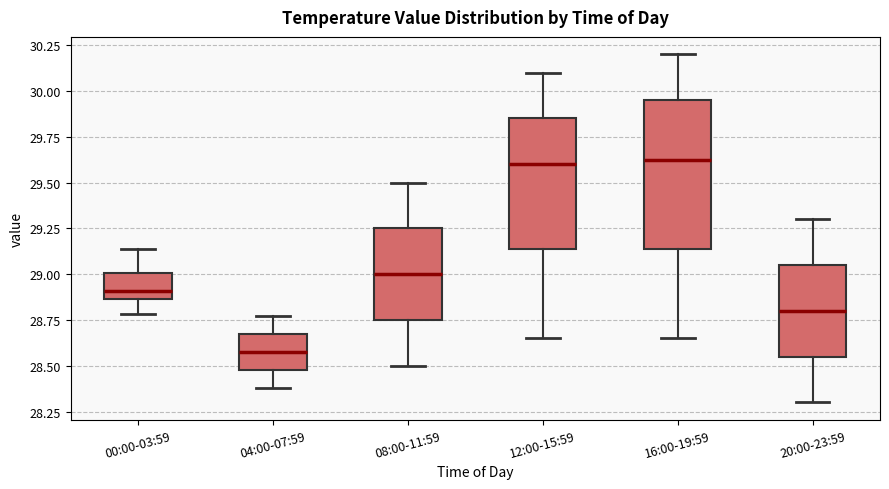

Reading left to right, read every box against the y-axis: the position of its median line, the range the box covers, and the ends of its whiskers. The values are not printed on the chart, so give them approximately, as read against the axis.

00:00-03:59: median 28.90, box 28.85 to 29.00, whiskers 28.80 to 29.15
04:00-07:59: median 28.60, box 28.50 to 28.65, whiskers 28.40 to 28.75
08:00-11:59: median 29.00, box 28.75 to 29.25, whiskers 28.50 to 29.50
12:00-15:59: median 29.60, box 29.15 to 29.85, whiskers 28.65 to 30.10
16:00-19:59: median 29.65, box 29.15 to 29.95, whiskers 28.65 to 30.20
20:00-23:59: median 28.80, box 28.55 to 29.05, whiskers 28.30 to 29.30